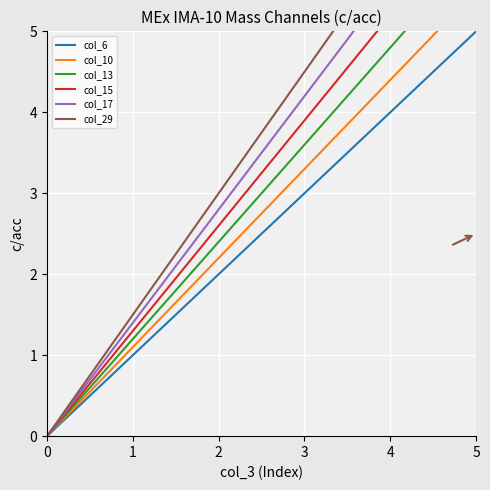

At 2, list the series in order from largest to smallest.

col_29, col_17, col_15, col_13, col_10, col_6